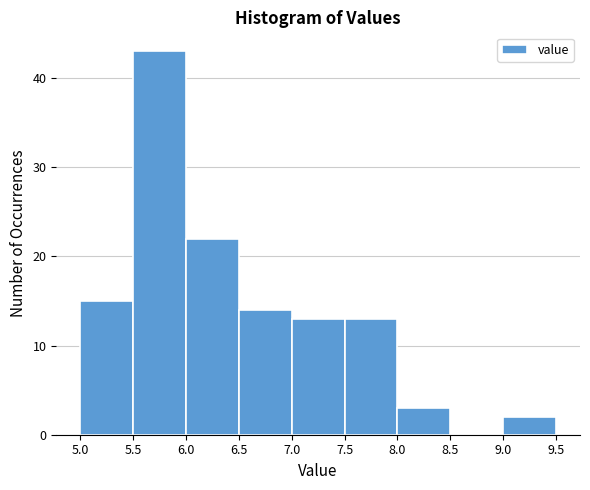

Reading left to right, list every bar in this chart as the range it spans on the x-axis followed by its height. The values are not printed on the chart, so give them approximately, as read against the axis.

5.0 to 5.5: 15
5.5 to 6.0: 43
6.0 to 6.5: 22
6.5 to 7.0: 14
7.0 to 7.5: 13
7.5 to 8.0: 13
8.0 to 8.5: 3
8.5 to 9.0: 0
9.0 to 9.5: 2